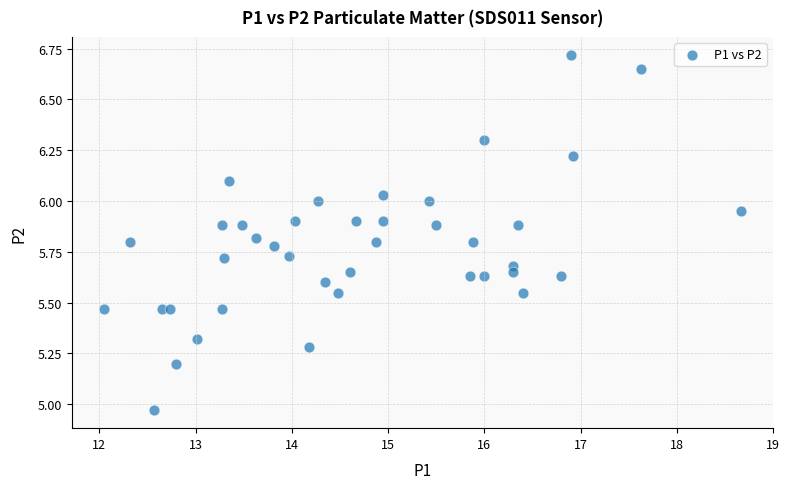

What is the range of X values (max minus min)?

6.6